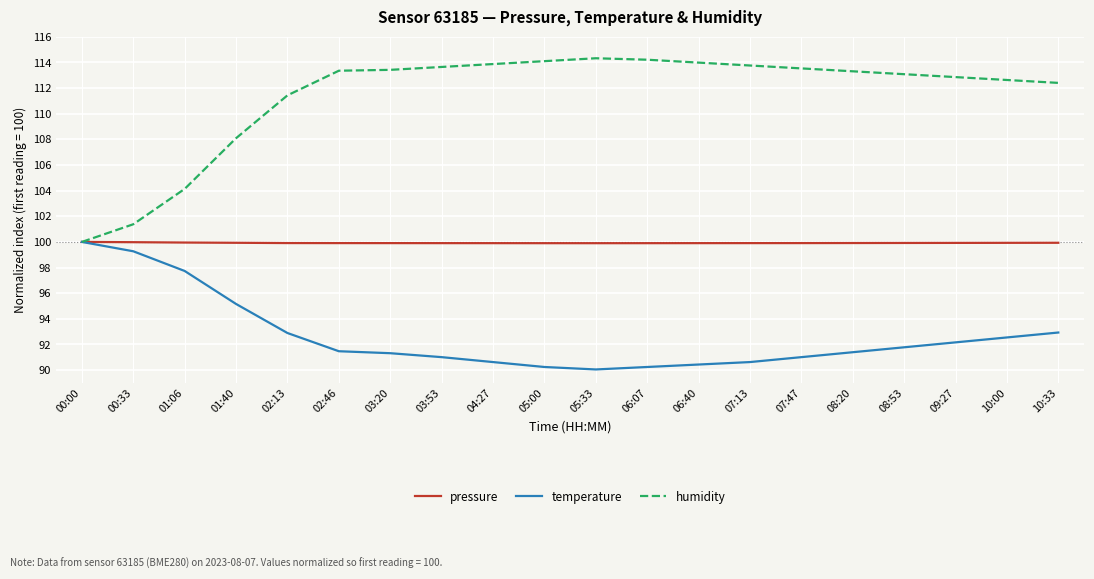

Which series has the widest spread of values?

humidity